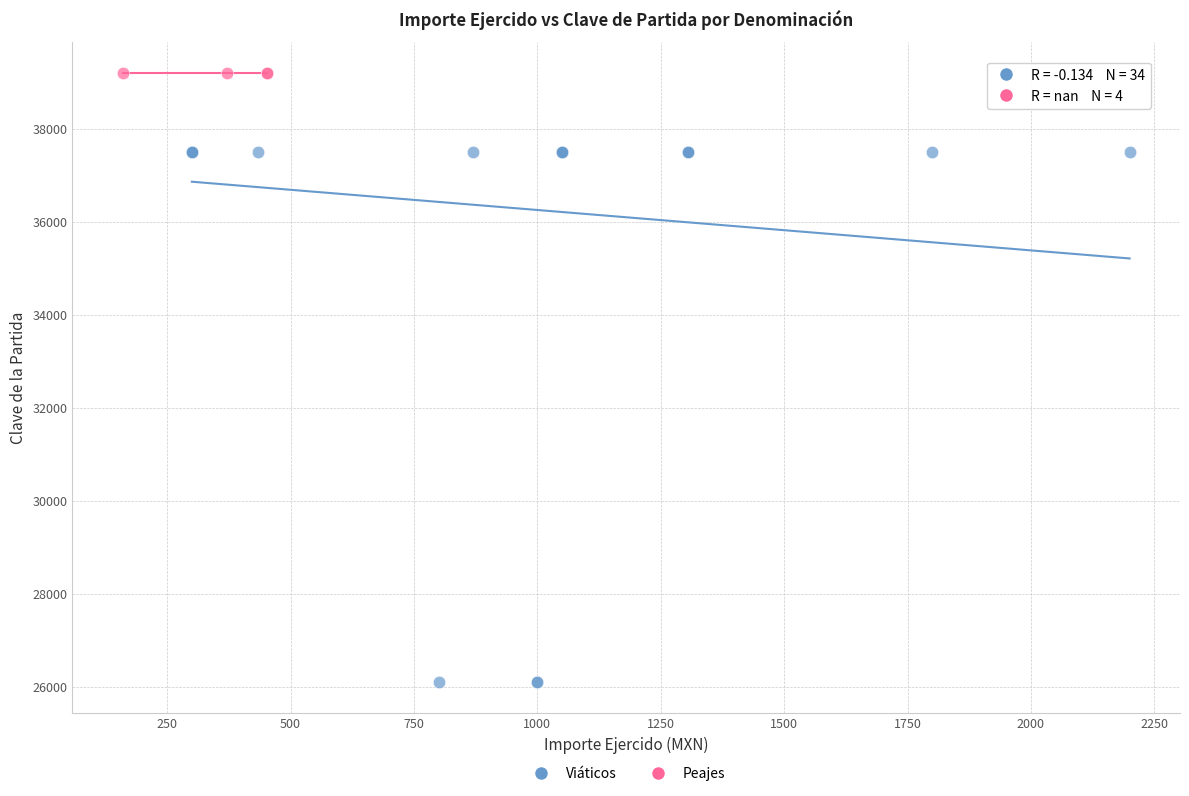

Which series reaches the minimum Y coordinate?

Viáticos